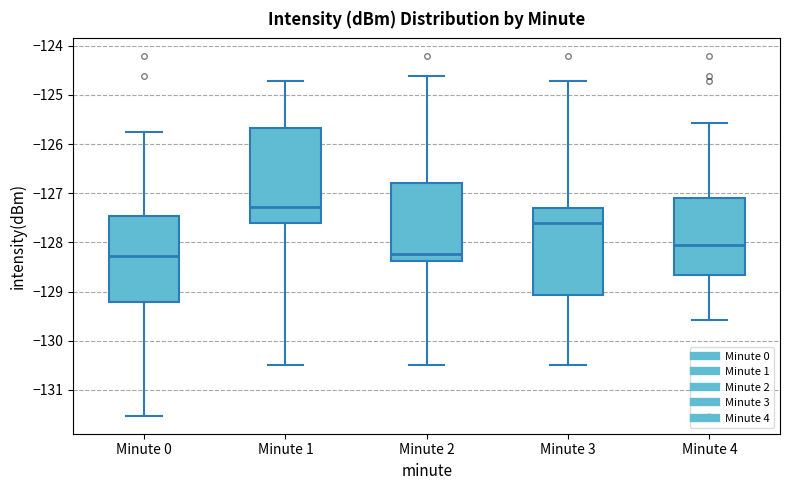

Reading left to right, read every box against the y-axis: the position of its median line, the range the box covers, and the ends of its whiskers. The values are not printed on the chart, so give them approximately, as read against the axis.

Minute 0: median -128.3, box -129.2 to -127.5, whiskers -131.5 to -125.8
Minute 1: median -127.3, box -127.6 to -125.7, whiskers -130.5 to -124.7
Minute 2: median -128.2, box -128.4 to -126.8, whiskers -130.5 to -124.6
Minute 3: median -127.6, box -129.1 to -127.3, whiskers -130.5 to -124.7
Minute 4: median -128.1, box -128.7 to -127.1, whiskers -129.6 to -125.6